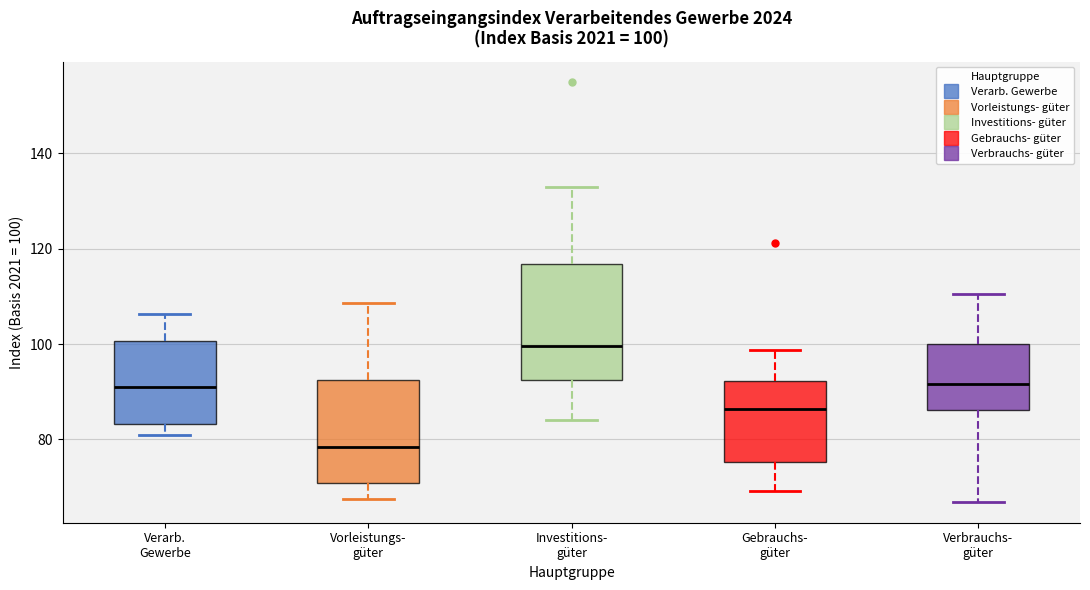

Which box has the highest median line?

Investitions- güter